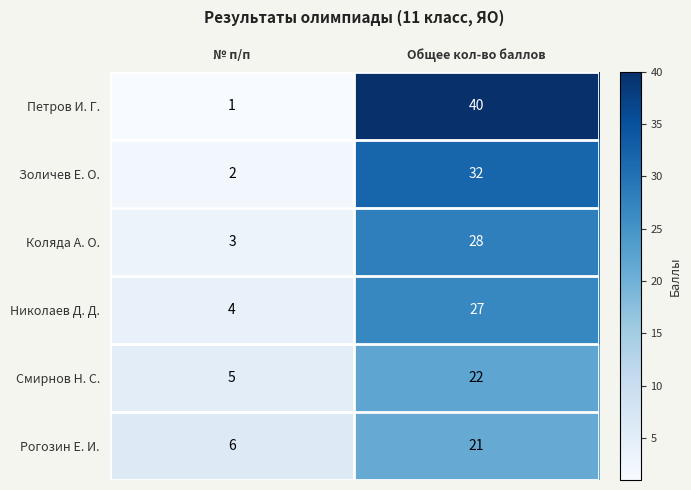

Which series changed the most between № п/п and Общее кол-во баллов?

Петров И. Г.